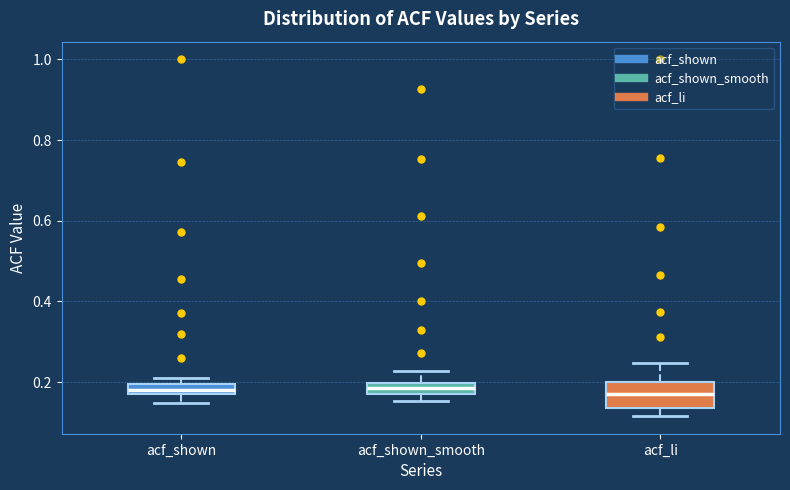

Which box is the tallest, from its lower edge to its upper edge?

acf_li